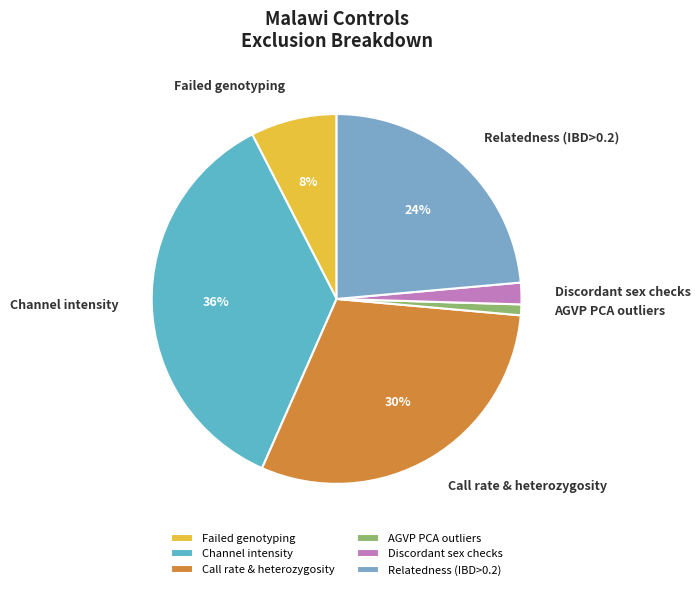

Does any single category account for the majority?

No